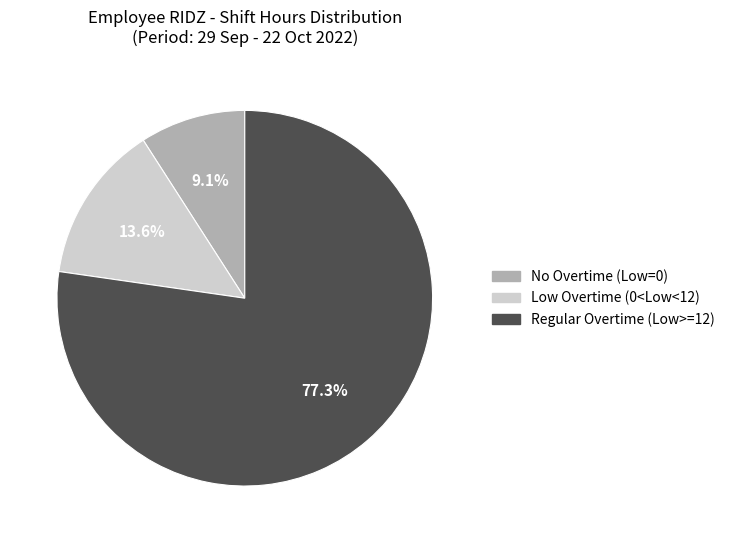

Rank the categories by value from highest to lowest.

Regular Overtime (Low>=12), Low Overtime (0<Low<12), No Overtime (Low=0)